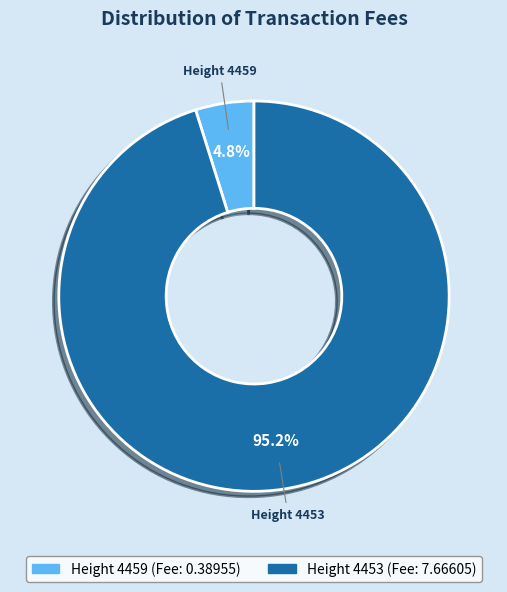

How many segments does this pie chart have?

2